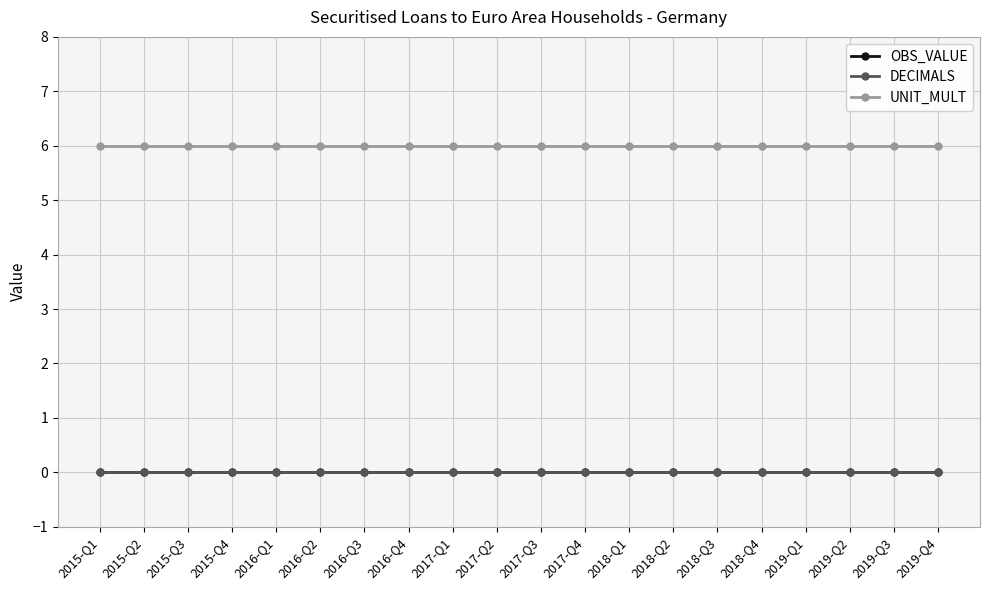

Does the chart have visible grid lines?

Yes